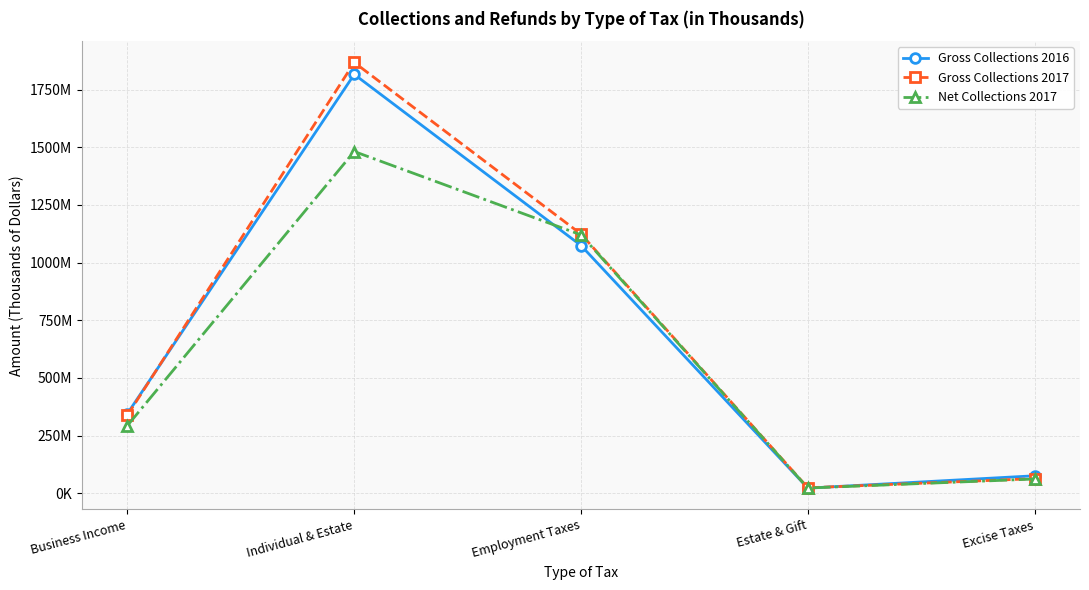

What are all the series names shown in the legend?

Gross Collections 2016, Gross Collections 2017, Net Collections 2017